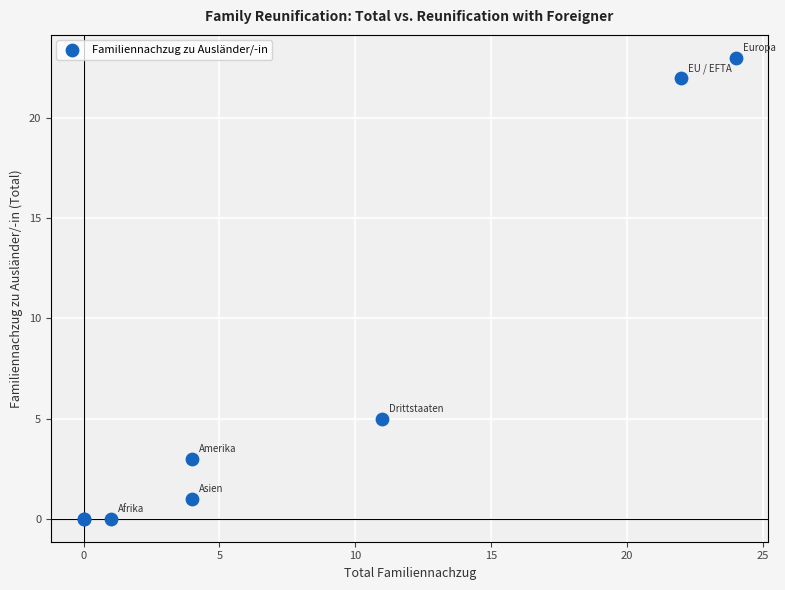

What Y value in the scatter plot is closest to 11?

5